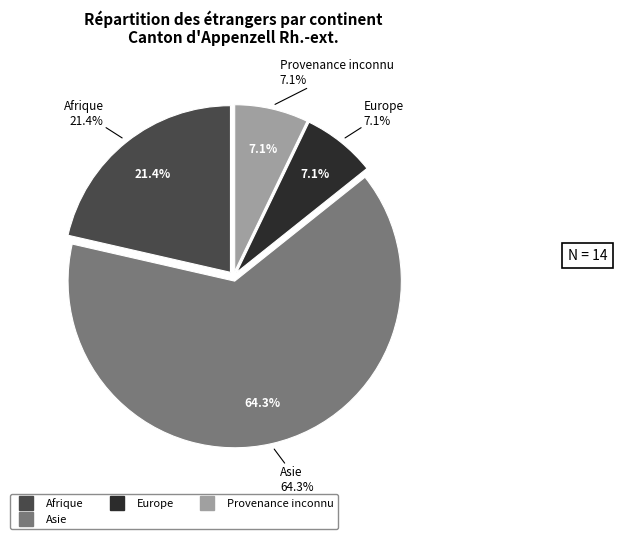

Which has a higher value, Asie or Europe?

Asie